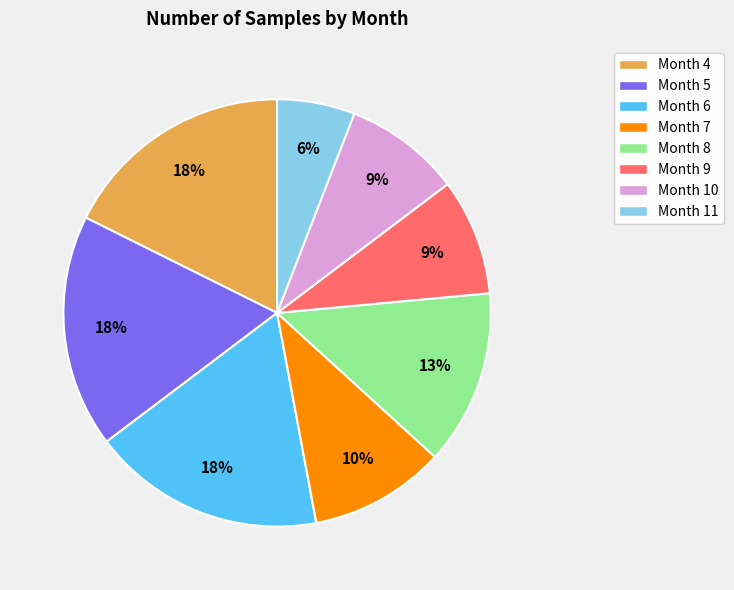

How many segments does this pie chart have?

8